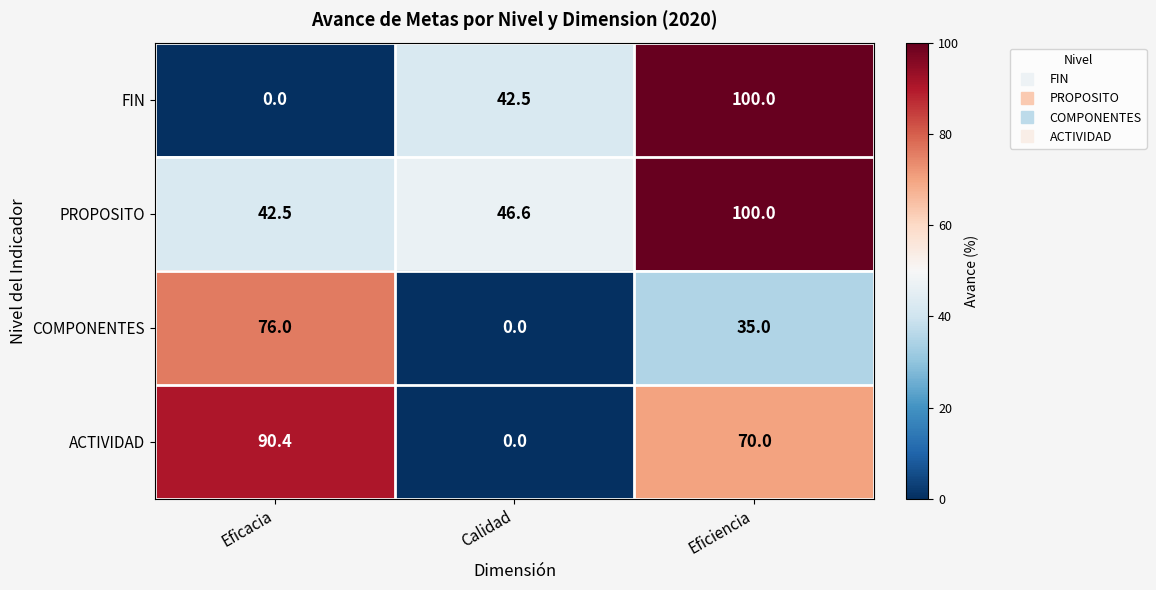

What is the average value of the ACTIVIDAD series?

53.5